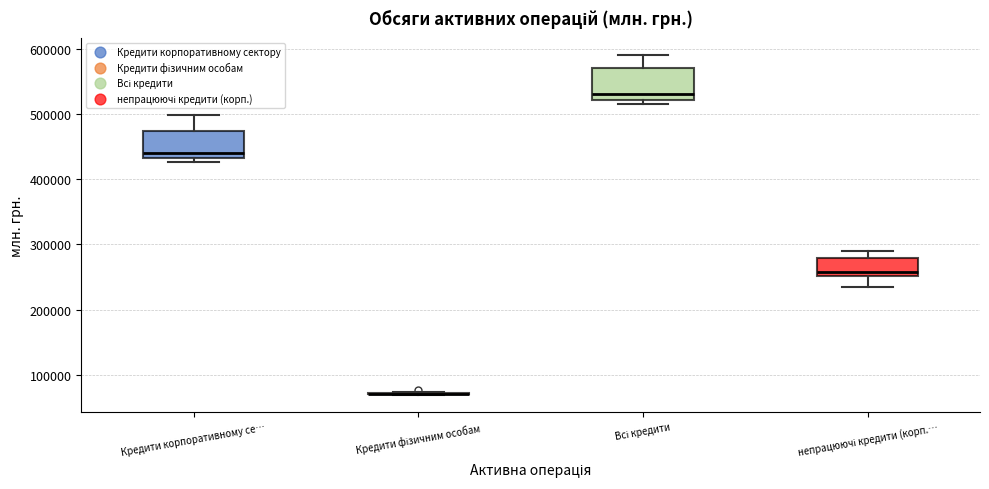

Reading left to right, transcribe this box plot: for each box, give where its median line is, the range the box spans, and where its two whiskers end, as read against the y-axis. The values are not printed on the chart, so give them approximately, as read against the axis.

Кредити корпоративному се…: median 440000, box 430000 to 470000, whiskers 430000 (just below the box's lower edge) to 500000
Кредити фізичним особам: box collapsed to a line at 70000, whiskers 70000 to 70000
Всі кредити: median 530000, box 520000 to 570000, whiskers 520000 (just below the box's lower edge) to 590000
непрацюючі кредити (корп.…: median 260000, box 250000 to 280000, whiskers 230000 to 290000